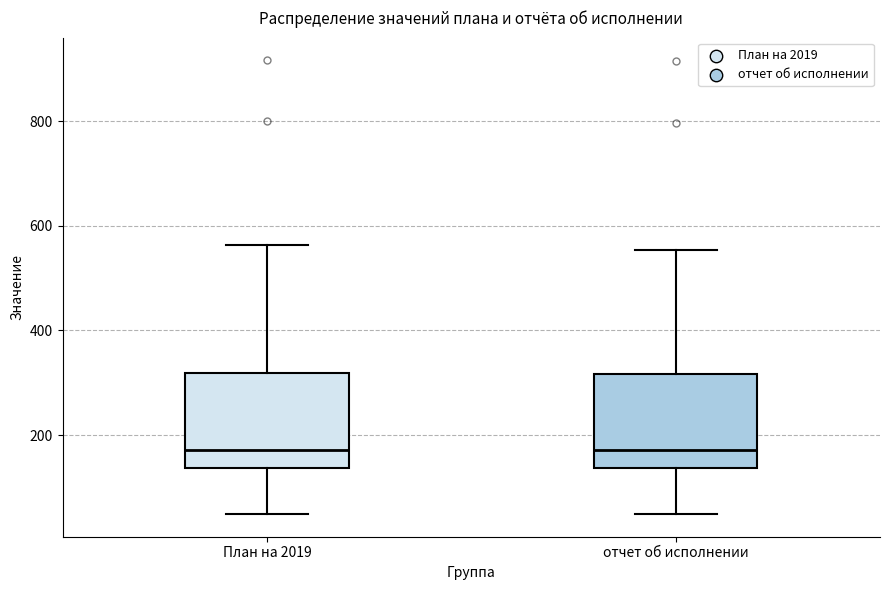

Reading left to right, read every box against the y-axis: the position of its median line, the range the box covers, and the ends of its whiskers. The values are not printed on the chart, so give them approximately, as read against the axis.

План на 2019: median 180, box 140 to 320, whiskers 60 to 560
отчет об исполнении: median 180, box 140 to 320, whiskers 40 to 560